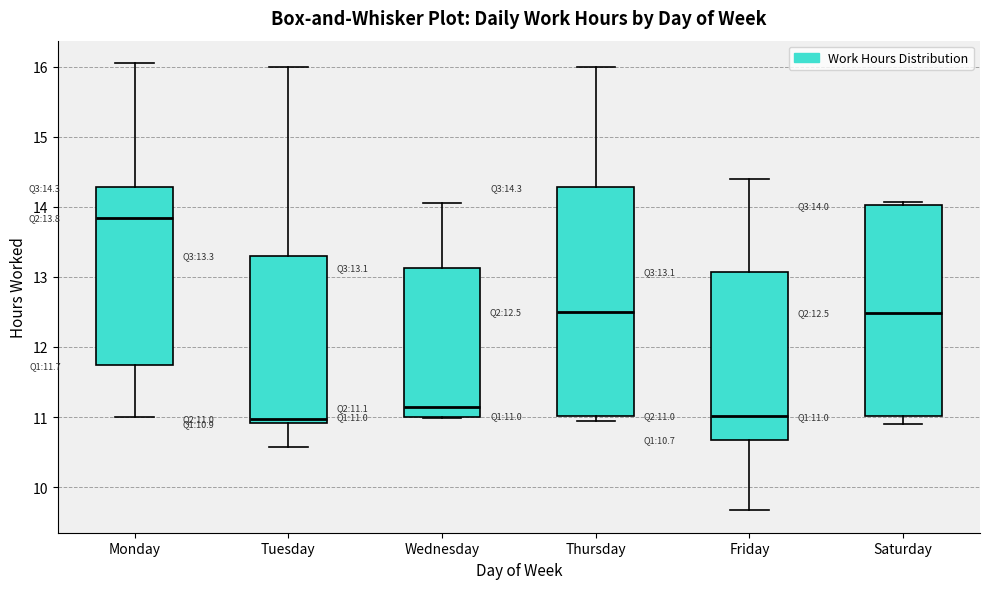

Which box is the tallest, from its lower edge to its upper edge?

Thursday